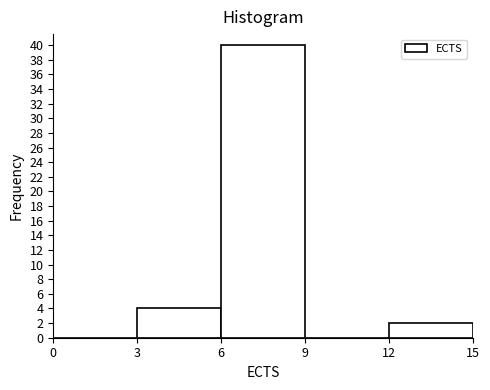

Reading left to right, list every bar in this chart as the range it spans on the x-axis followed by its height. The values are not printed on the chart, so give them approximately, as read against the axis.

0 to 3: 0
3 to 6: 4
6 to 9: 40
9 to 12: 0
12 to 15: 2